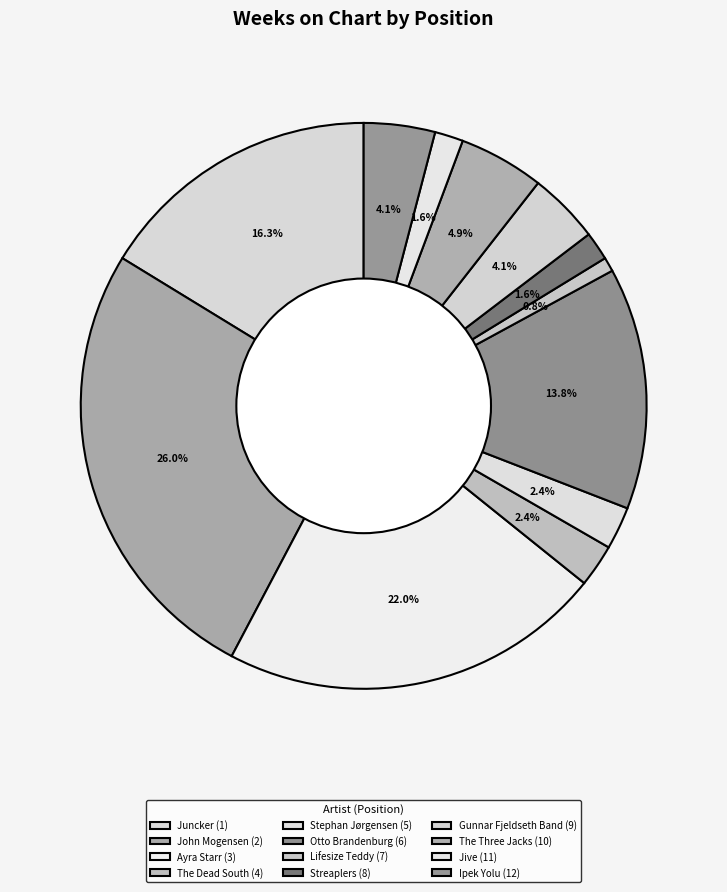

Which slice is the largest?

John Mogensen (2)